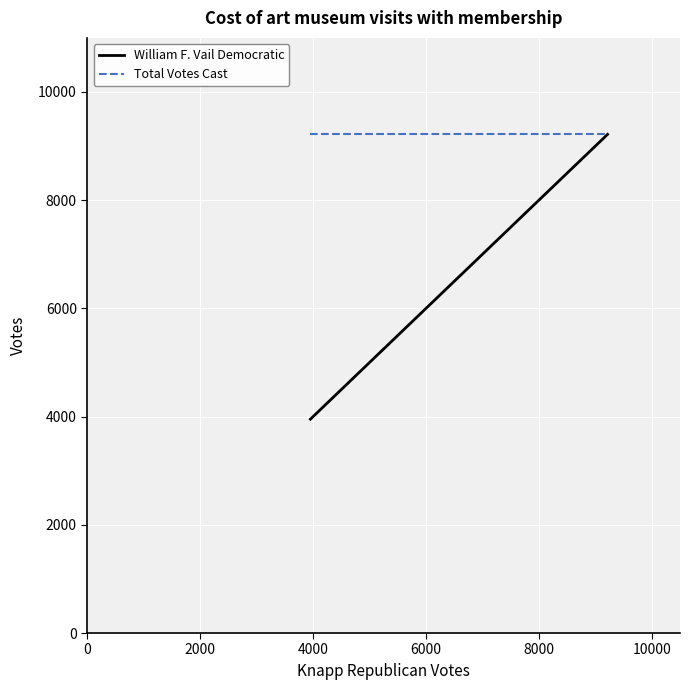

Which series has the largest total across all categories?

Total Votes Cast